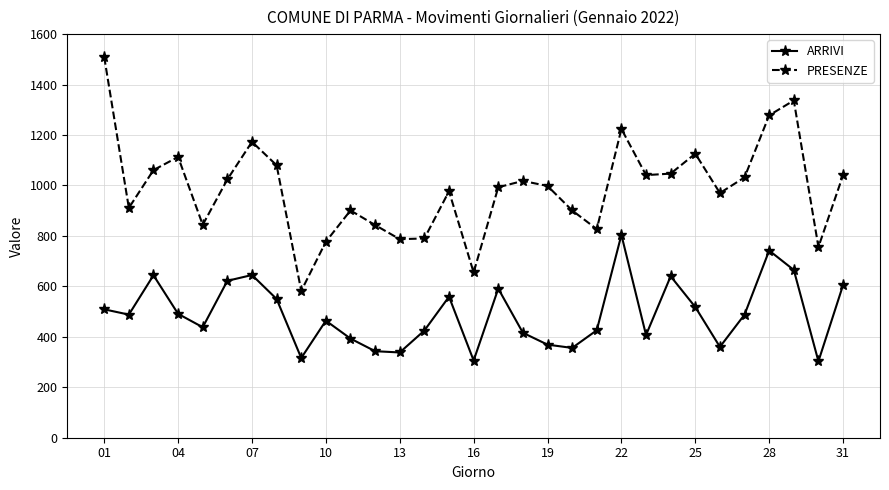

List the series in order of their peak value, lowest first.

ARRIVI, PRESENZE